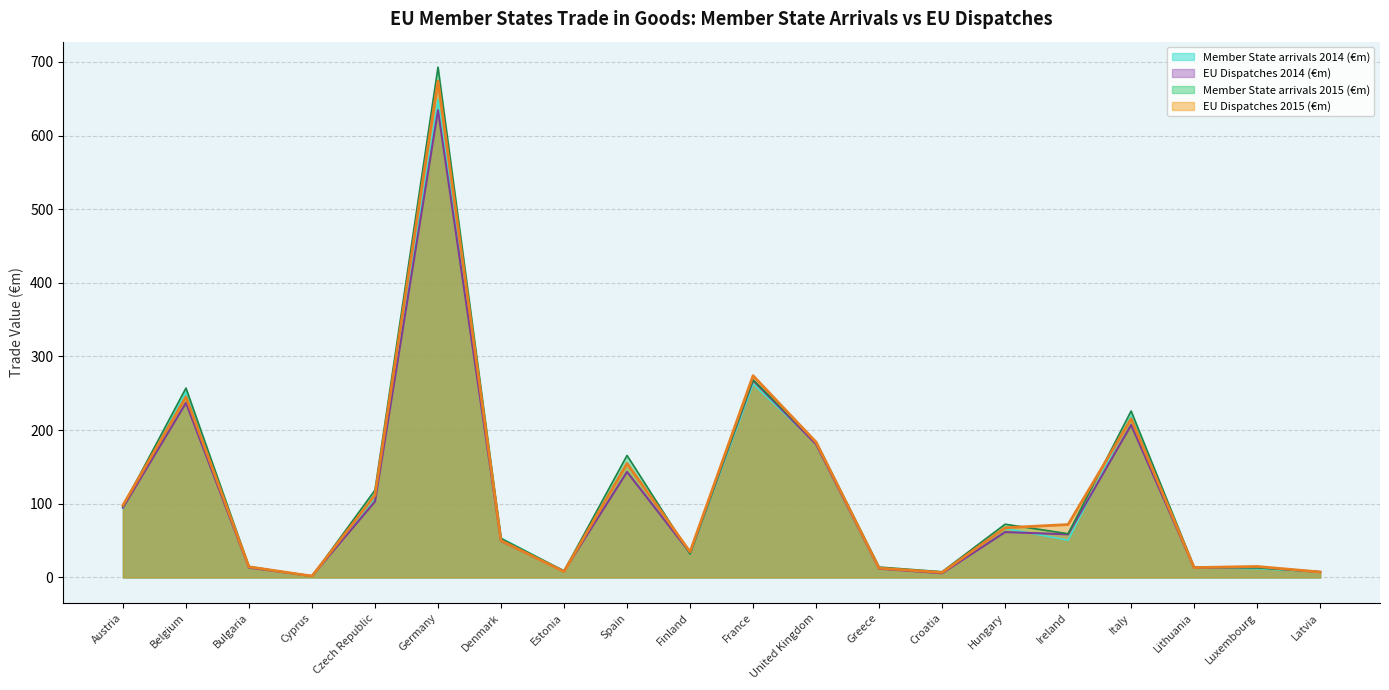

True or false: Member State arrivals 2014 (€m) has a value of 12.0 at Luxembourg.

True